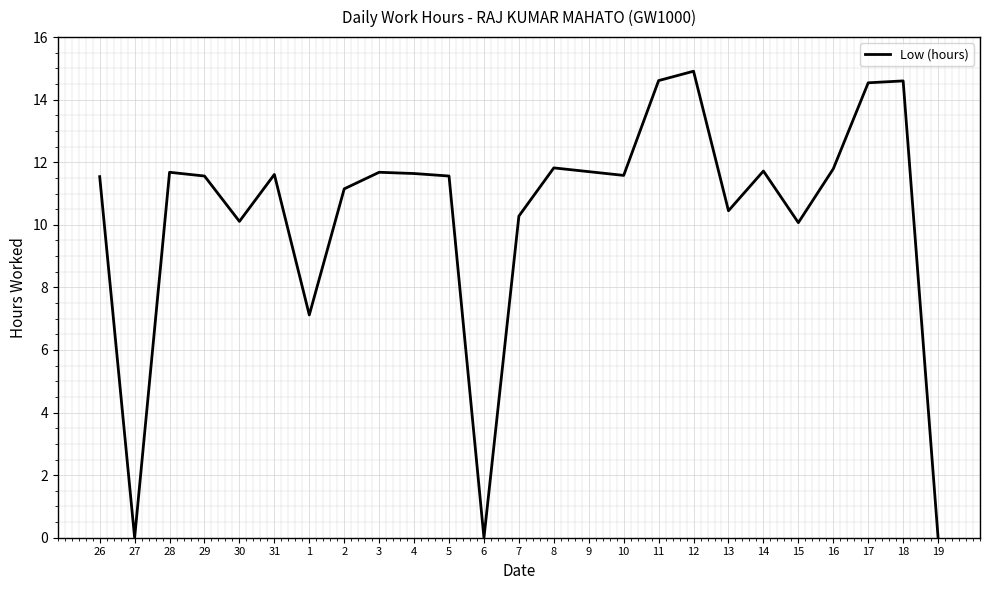

How many categories are shown in the chart?

25